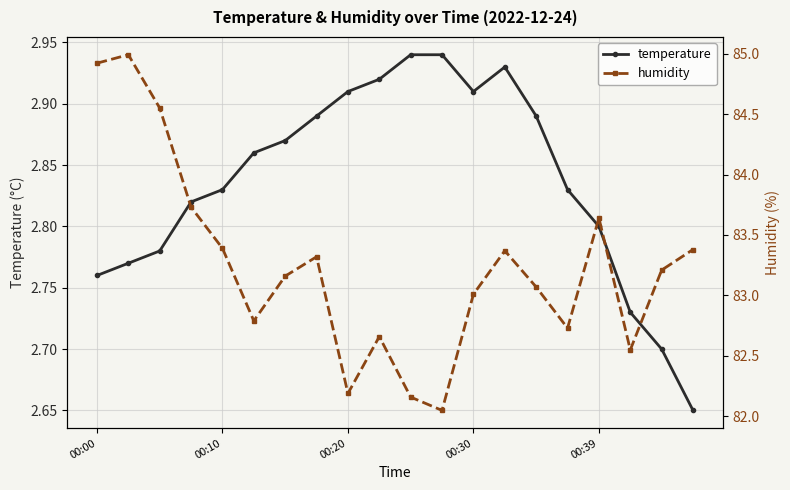

True or false: temperature has more than 2 points higher than both neighbors.

False